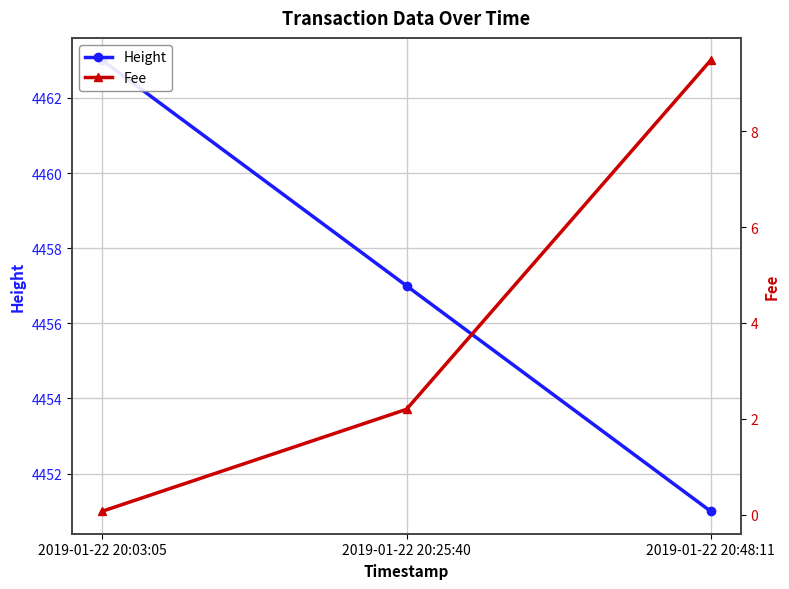

Is this an area chart (filled region under the line)?

No